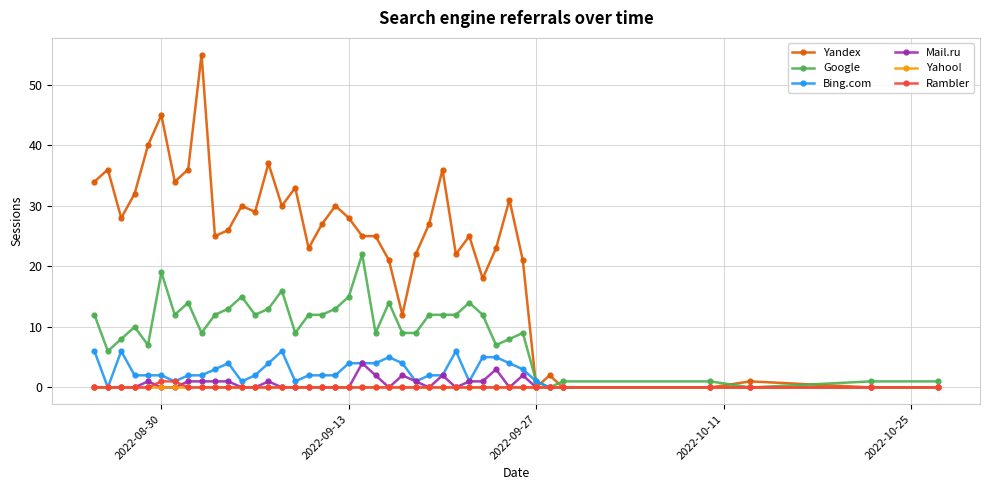

Reading left to right, what are all the values shown in this chart?

Yandex: 34	36	28	32	40	45	34	36	55	25	26	30	29	37	30	33	23	27	30	28	25	25	21	12	22	27	36	22	25	18	23	31	21	0	2	0	0	1	0	0
Google: 12	6	8	10	7	19	12	14	9	12	13	15	12	13	16	9	12	12	13	15	22	9	14	9	9	12	12	12	14	12	7	8	9	1	0	1	1	0	1	1
Bing.com: 6	0	6	2	2	2	1	2	2	3	4	1	2	4	6	1	2	2	2	4	4	4	5	4	1	2	2	6	1	5	5	4	3	1	0	0	0	0	0	0
Mail.ru: 0	0	0	0	1	0	0	1	1	1	1	0	0	1	0	0	0	0	0	0	4	2	0	2	1	0	2	0	1	1	3	0	2	0	0	0	0	0	0	0
Yahoo!: 0	0	0	0	0	0	0	0	0	0	0	0	0	0	0	0	0	0	0	0	0	0	0	0	0	0	0	0	0	0	0	0	0	0	0	0	0	0	0	0
Rambler: 0	0	0	0	0	1	1	0	0	0	0	0	0	0	0	0	0	0	0	0	0	0	0	0	0	0	0	0	0	0	0	0	0	0	0	0	0	0	0	0